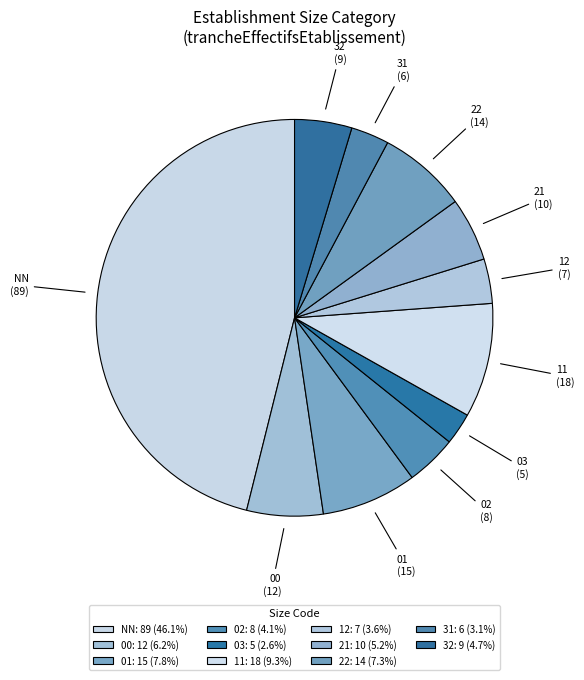

Approximately how many times larger is the value at 00 compared to 12?

1.7